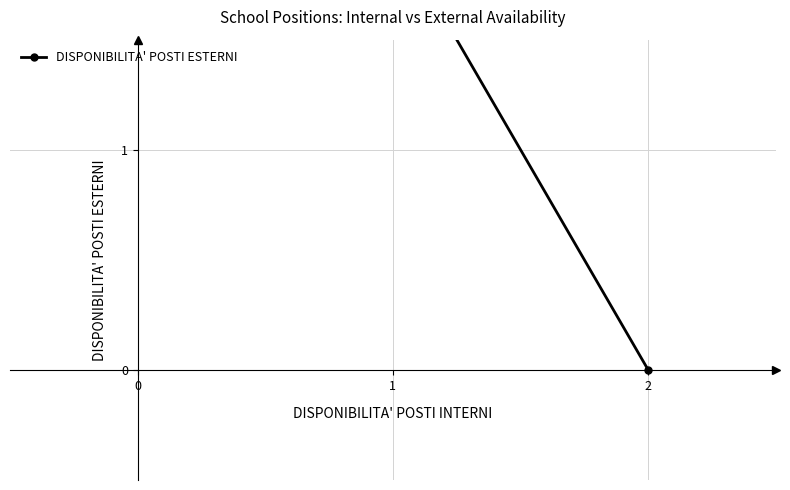

Is it true that the value at 0 is 7?

True